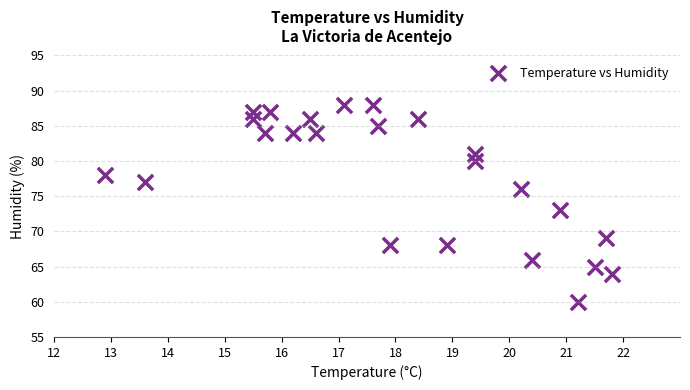

What Y value in the scatter plot is closest to 74?

73